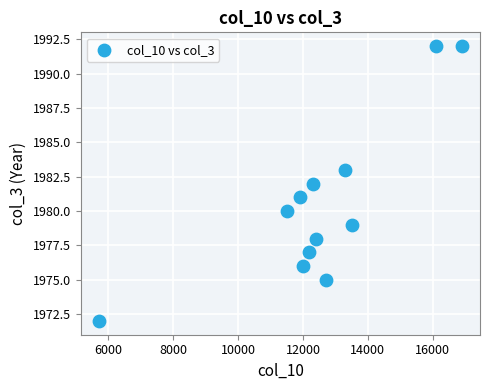

What is the average Y value?

1981